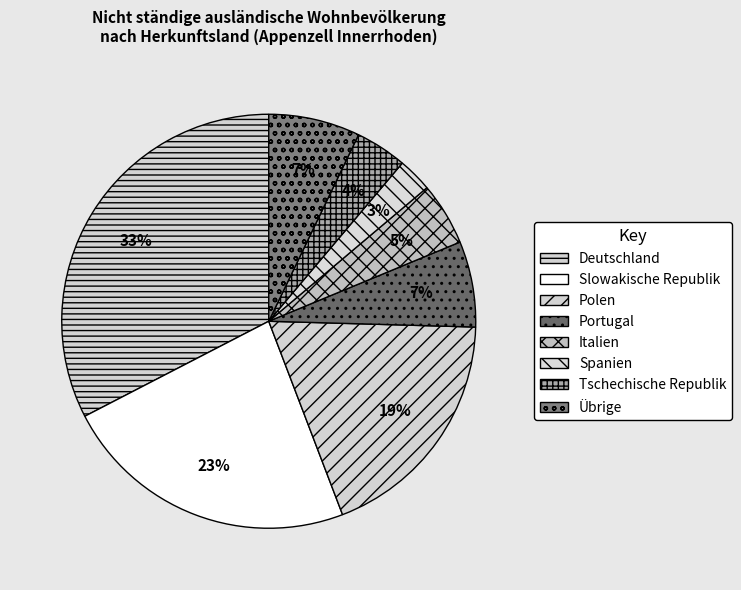

Is there a majority slice in this chart?

No